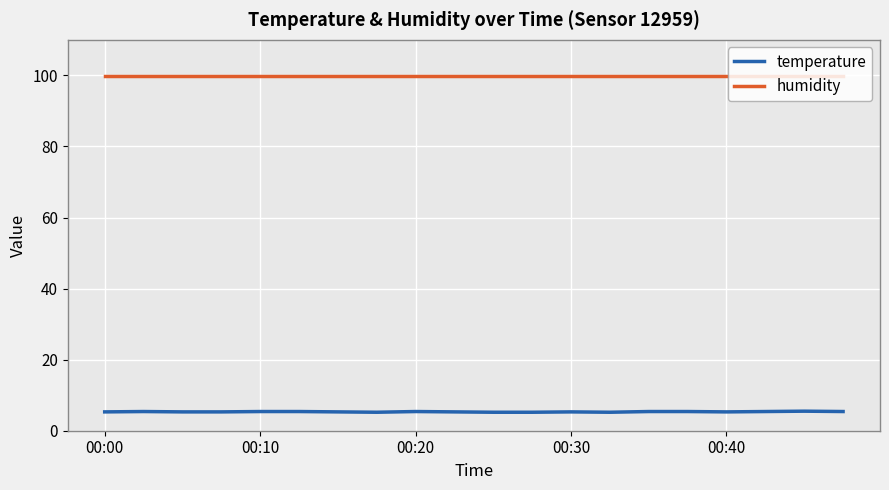

Which series has the widest spread of values?

temperature